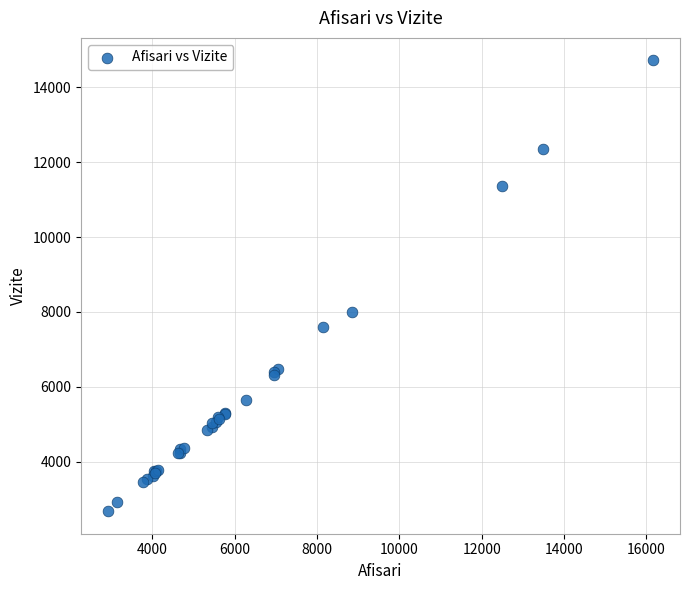

What Y value in the scatter plot is closest to 8698?

7988